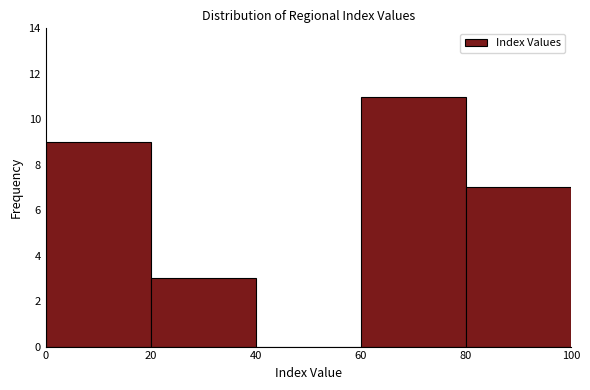

Which range on the x-axis has the tallest bar?

60 to 80